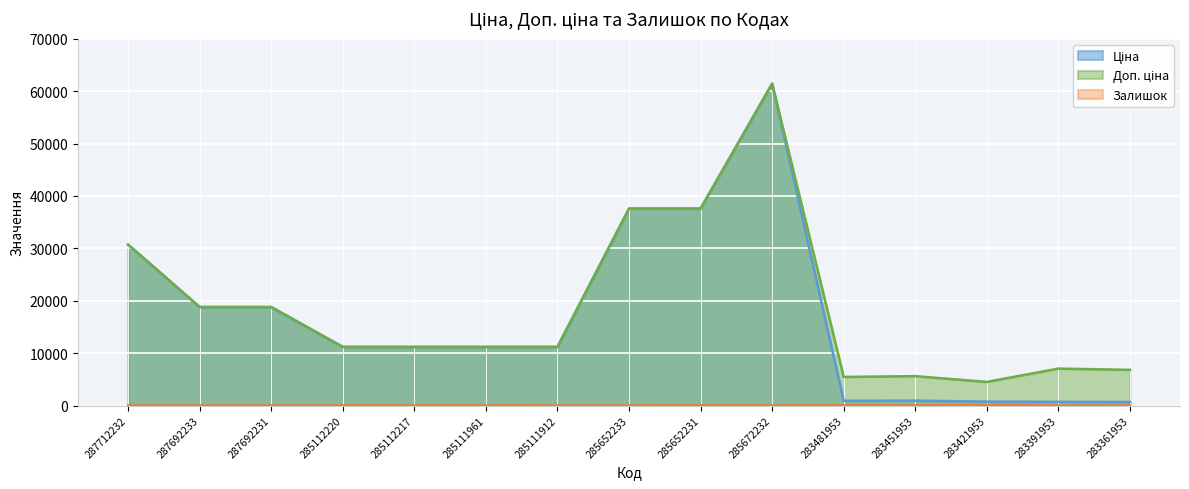

Rank the categories by Ціна value from highest to lowest.

285672232, 285652233, 285652231, 287712232, 287692233, 287692231, 285112220, 285112217, 285111961, 285111912, 283451953, 283481953, 283421953, 283391953, 283361953